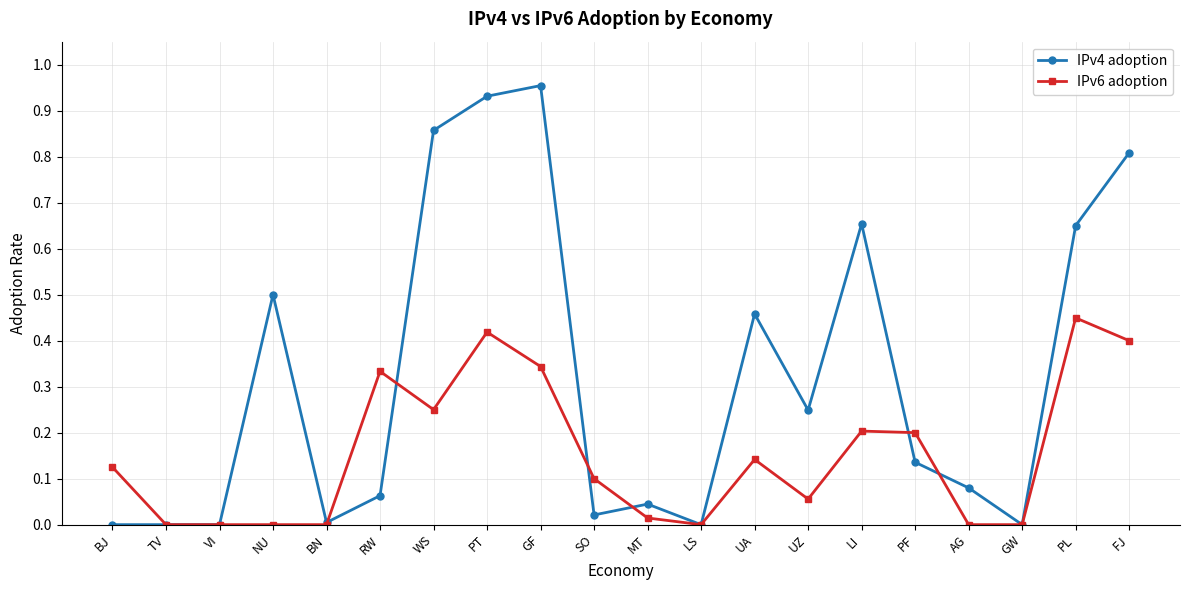

How many series are shown in this chart?

2